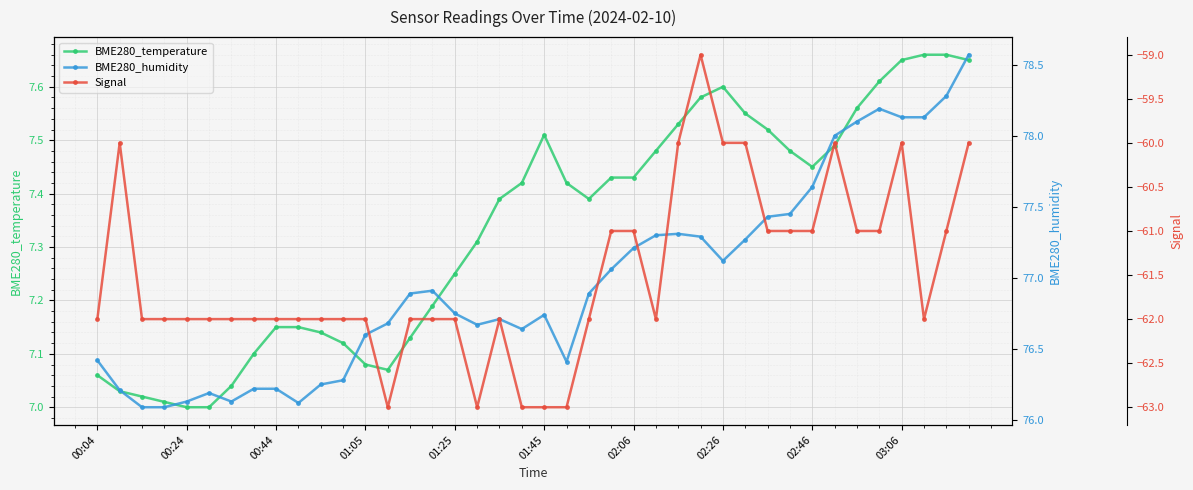

What are all the series names shown in the legend?

BME280_temperature, BME280_humidity, Signal